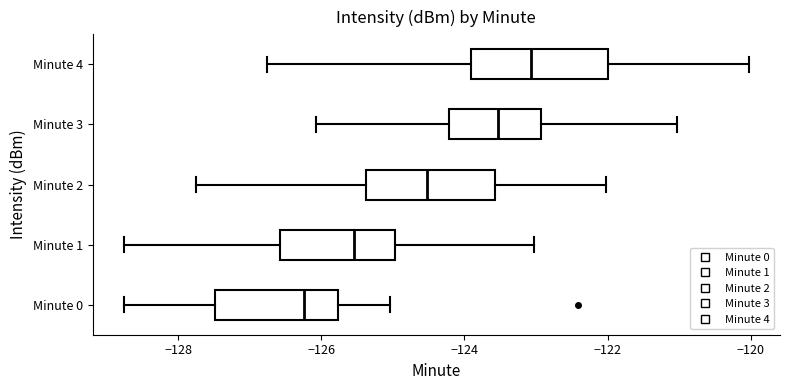

Reading bottom to top, read every box against the x-axis: the position of its median line, the range the box covers, and the ends of its whiskers. The values are not printed on the chart, so give them approximately, as read against the axis.

Minute 0: median -126.2, box -127.4 to -125.8, whiskers -128.8 to -125.0
Minute 1: median -125.6, box -126.6 to -125.0, whiskers -128.8 to -123.0
Minute 2: median -124.6, box -125.4 to -123.6, whiskers -127.8 to -122.0
Minute 3: median -123.6, box -124.2 to -123.0, whiskers -126.0 to -121.0
Minute 4: median -123.0, box -124.0 to -122.0, whiskers -126.8 to -120.0